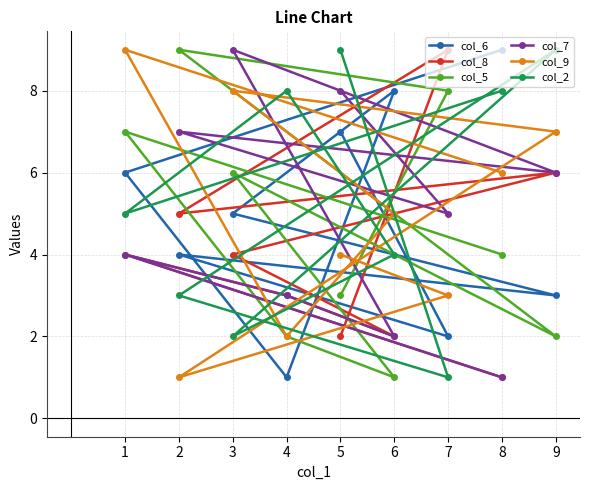

Count the number of categories in the chart.

9